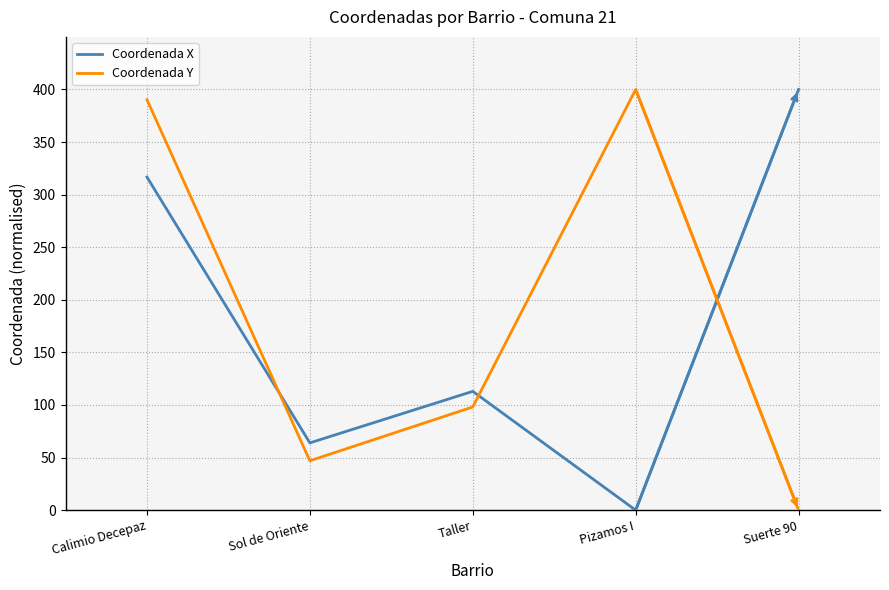

True or false: Coordenada Y has more than 1 points higher than both neighbors.

False